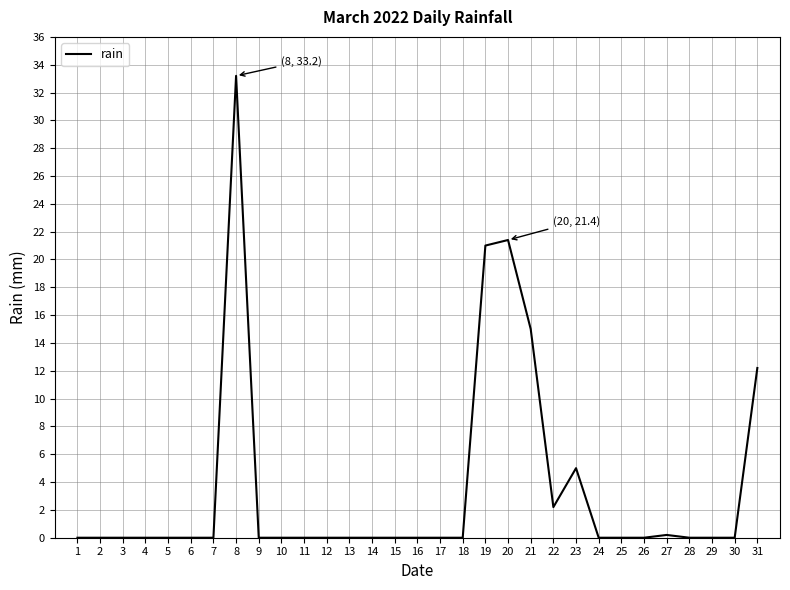

True or false: the data shows 0.0 at 17.

True